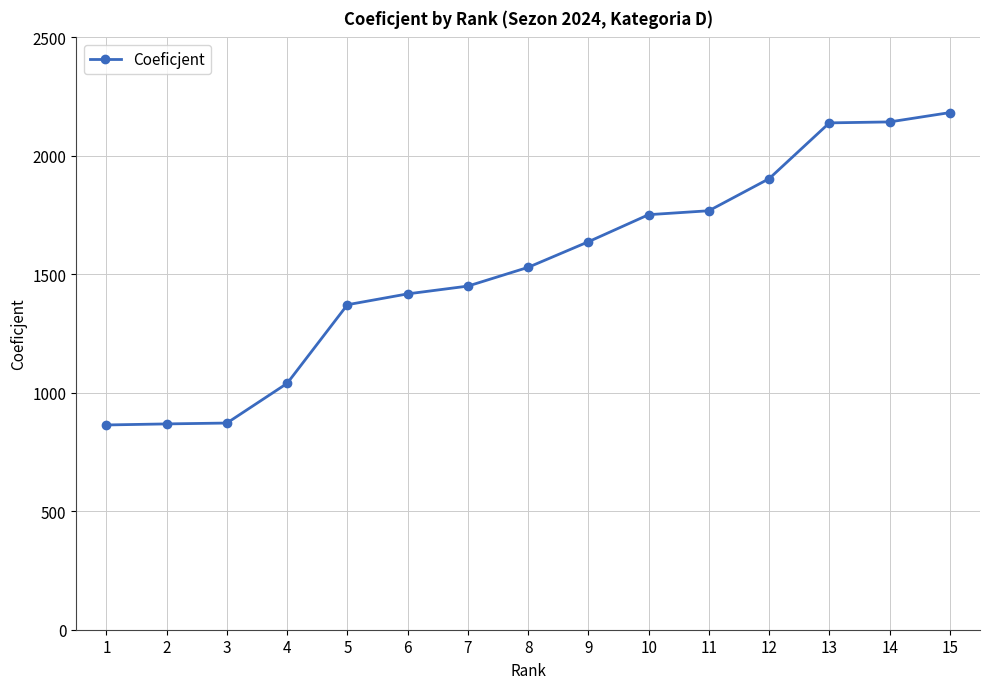

What is the minimum value shown in the chart?

864.2